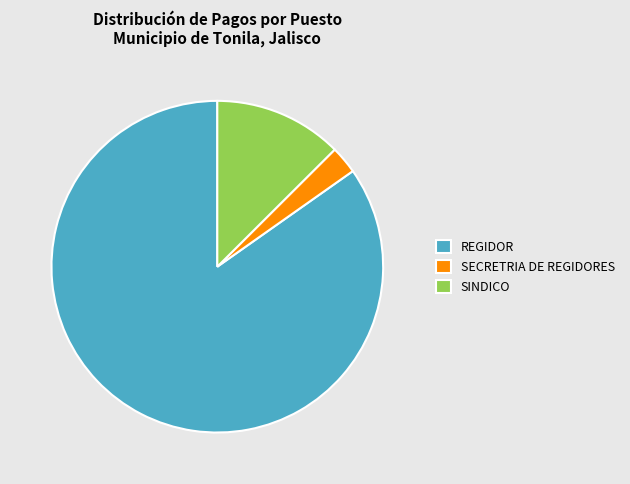

Is the sum of SECRETRIA DE REGIDORES and SINDICO greater than half?

No